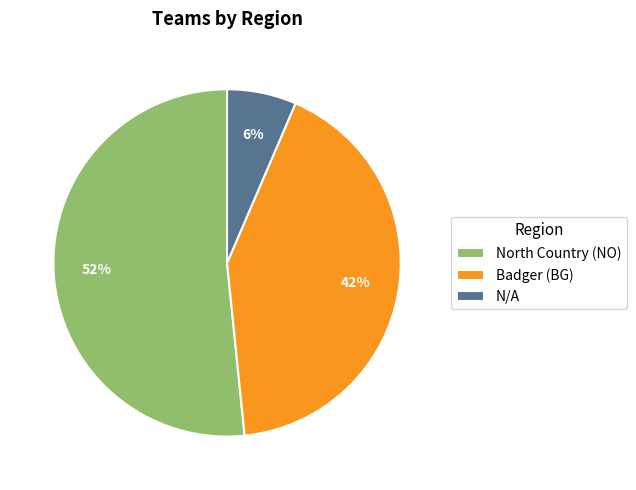

To the nearest percent, what portion does N/A represent?

6%